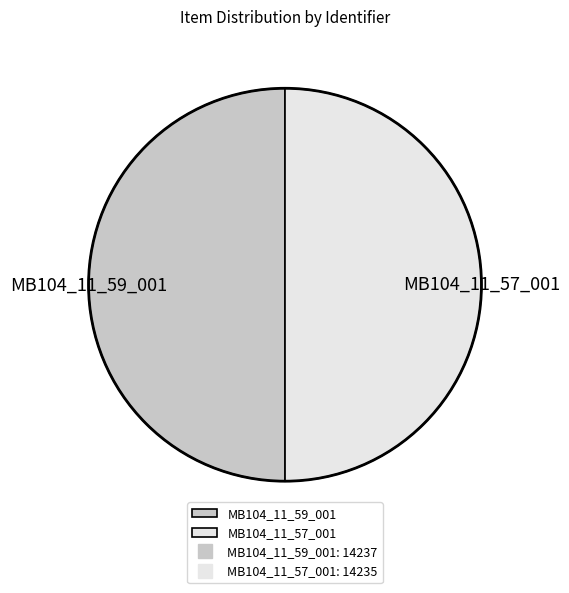

Combined, do MB104_11_57_001 and MB104_11_59_001 account for over 50%?

Yes